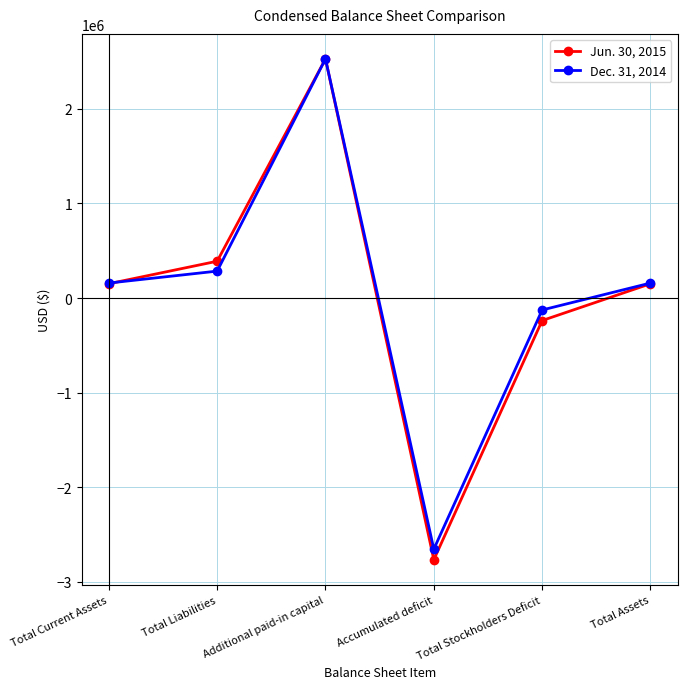

What is the label of the 6th point from the left?

Total Assets